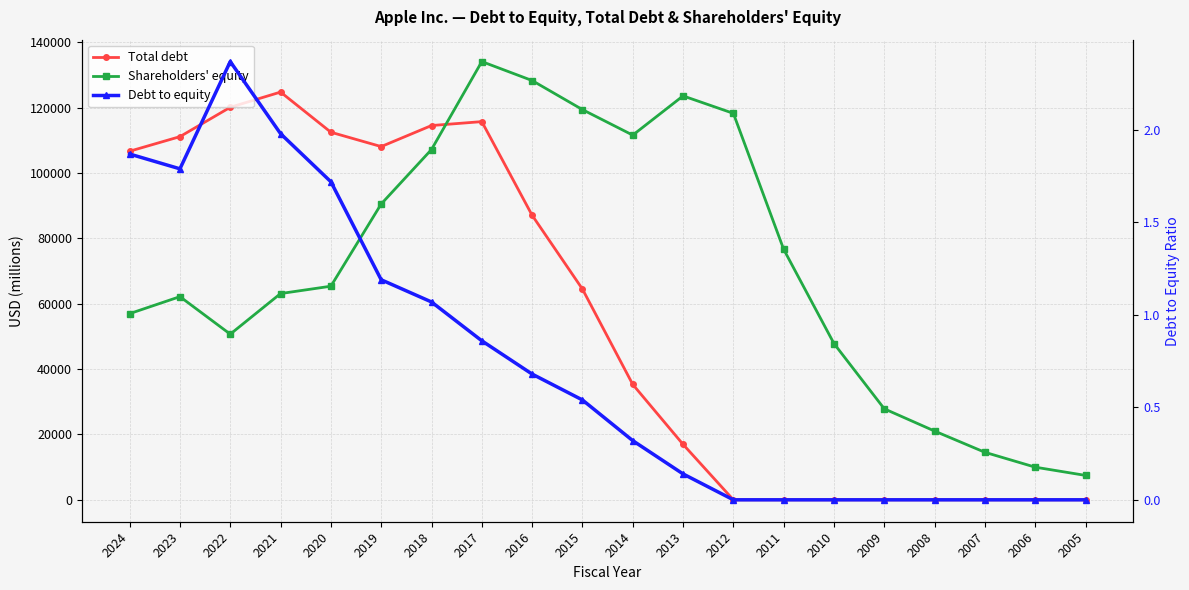

List the series in order of their peak value, lowest first.

Debt to equity, Total debt, Shareholders' equity